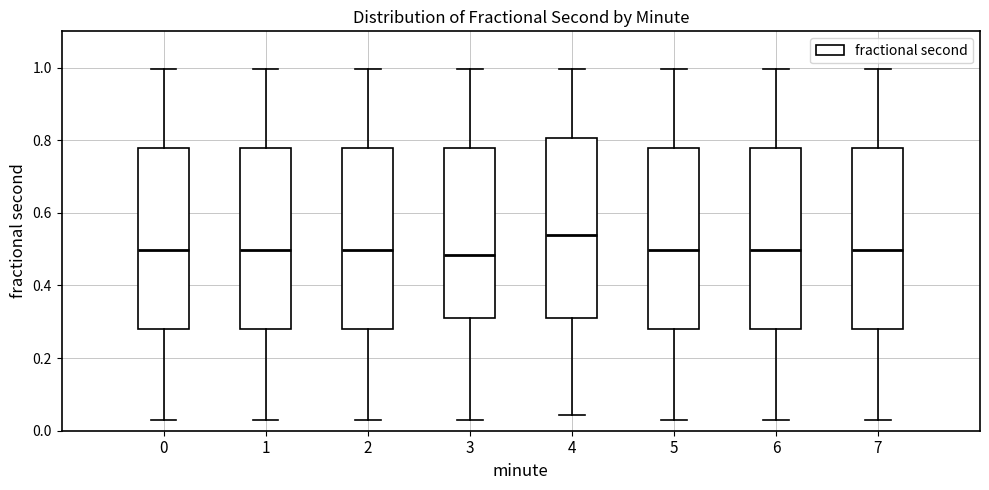

Reading left to right, transcribe this box plot: for each box, give where its median line is, the range the box spans, and where its two whiskers end, as read against the y-axis. The values are not printed on the chart, so give them approximately, as read against the axis.

0: median 0.50, box 0.28 to 0.78, whiskers 0.02 to 1.00
1: median 0.50, box 0.28 to 0.78, whiskers 0.02 to 1.00
2: median 0.50, box 0.28 to 0.78, whiskers 0.02 to 1.00
3: median 0.48, box 0.32 to 0.78, whiskers 0.02 to 1.00
4: median 0.54, box 0.32 to 0.80, whiskers 0.04 to 1.00
5: median 0.50, box 0.28 to 0.78, whiskers 0.02 to 1.00
6: median 0.50, box 0.28 to 0.78, whiskers 0.02 to 1.00
7: median 0.50, box 0.28 to 0.78, whiskers 0.02 to 1.00